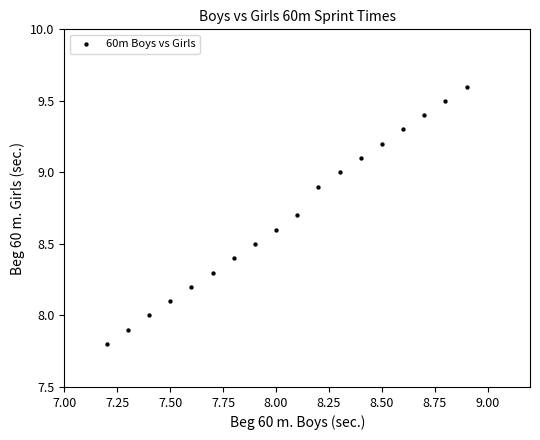

What is the range of X values (max minus min)?

1.7